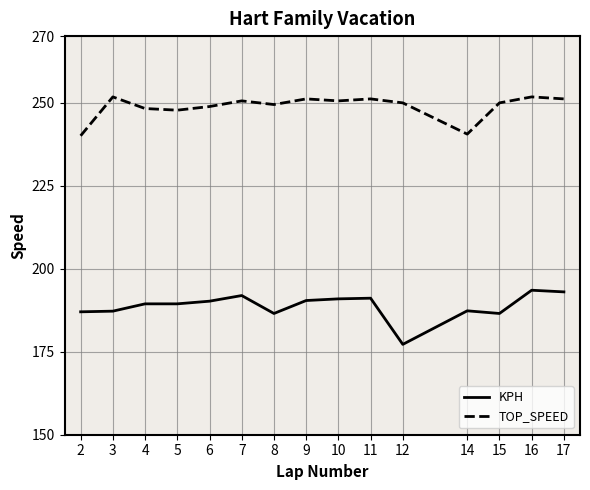

Is it true that KPH equals 190.4 at 9?

True